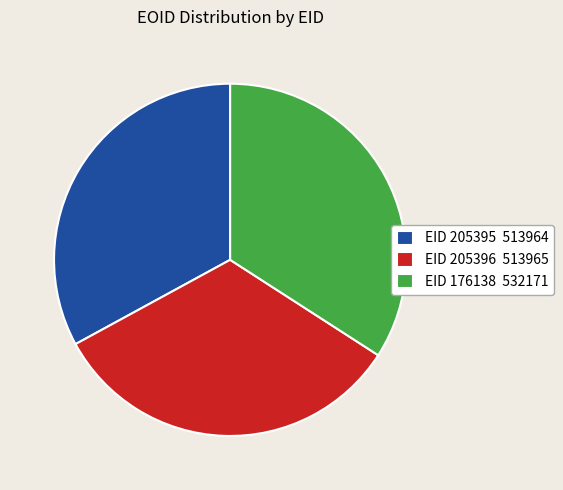

Which has a higher value, EID 205396 513965 or EID 176138 532171?

EID 176138 532171